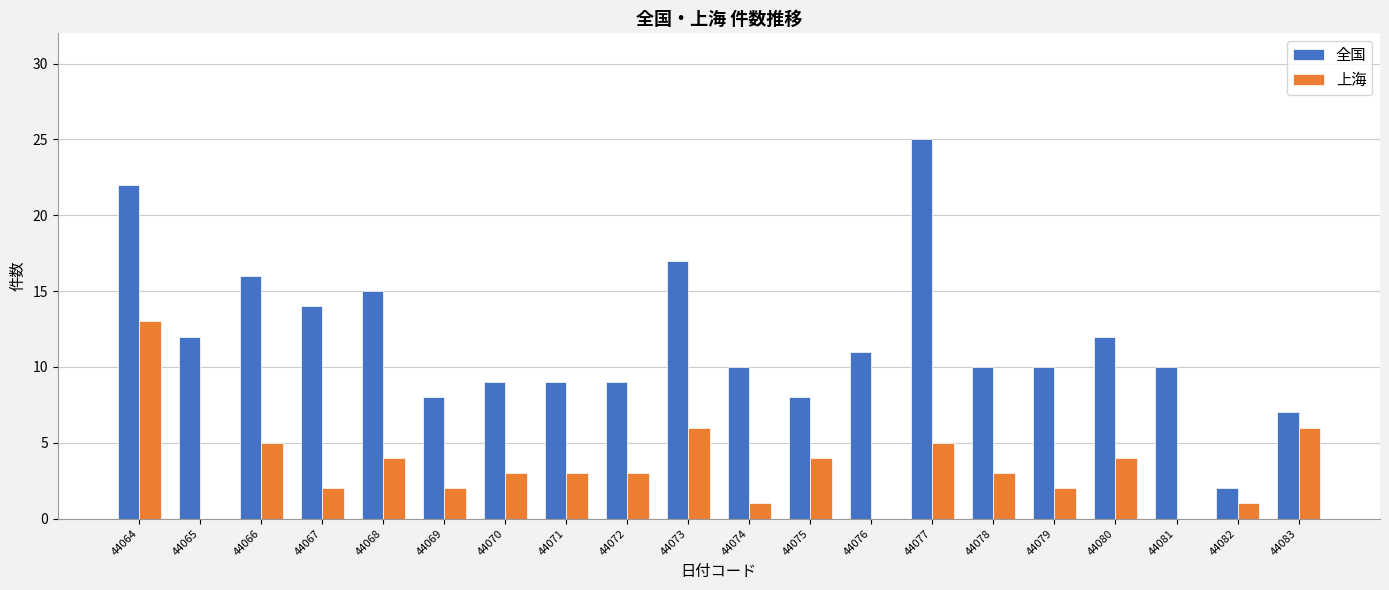

What is the greatest value displayed?

25